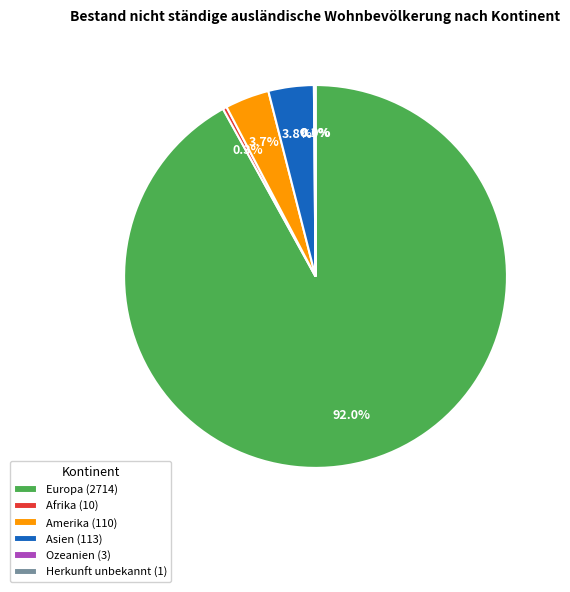

How much of the chart is everything except Asien (113)?

96.2%